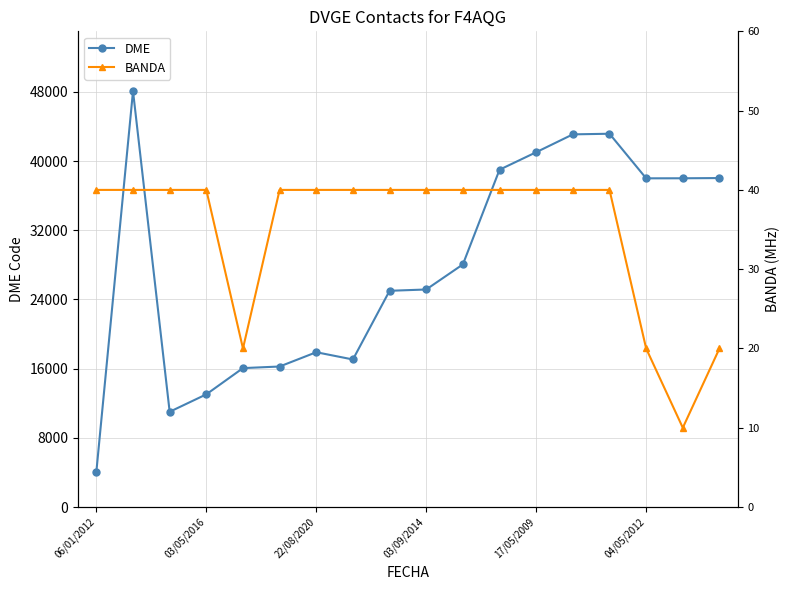

What is the maximum value for DME?

48091